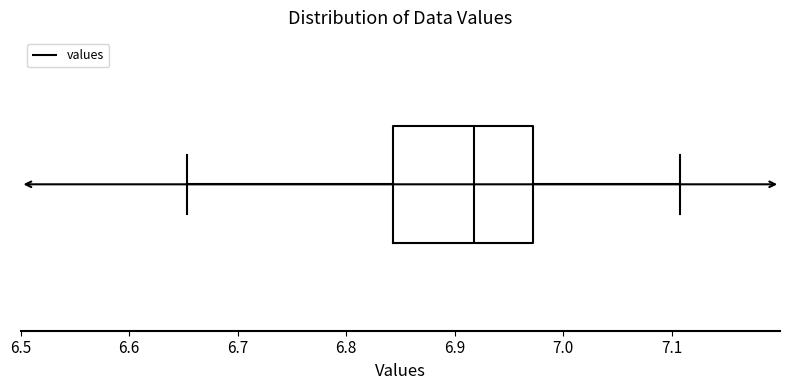

Transcribe this box plot: give where the median line is, the range the box spans, and where the two whiskers end, as read against the x-axis. The values are not printed on the chart, so give them approximately, as read against the axis.

median 6.92, box 6.84 to 6.97, whiskers 6.65 to 7.11